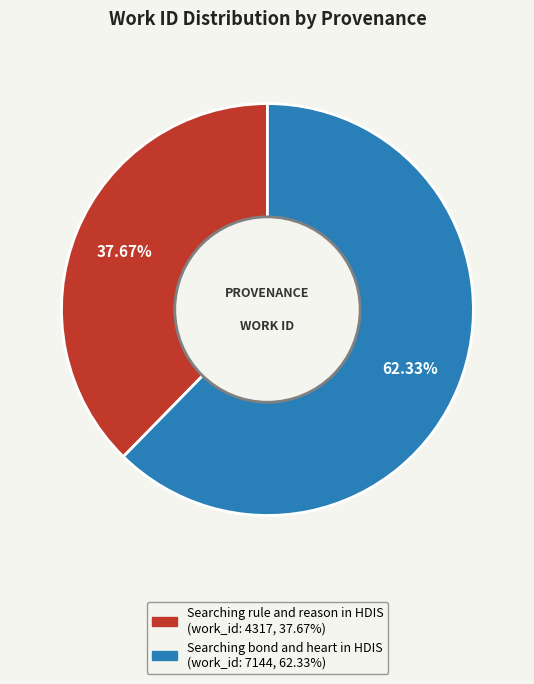

How many slices are in this pie chart?

2